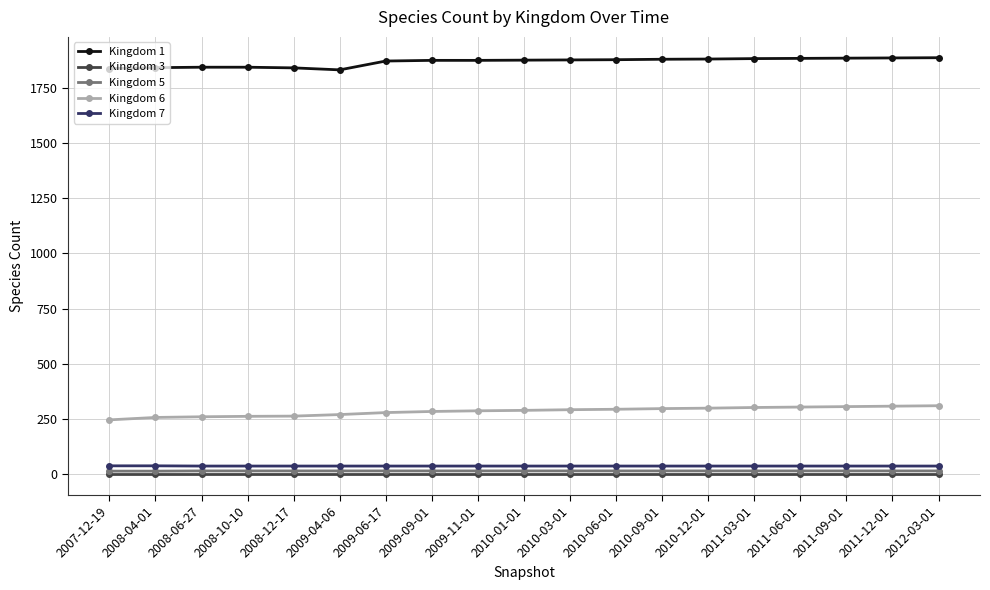

What is the total value across all series at 2011-03-01?

2240